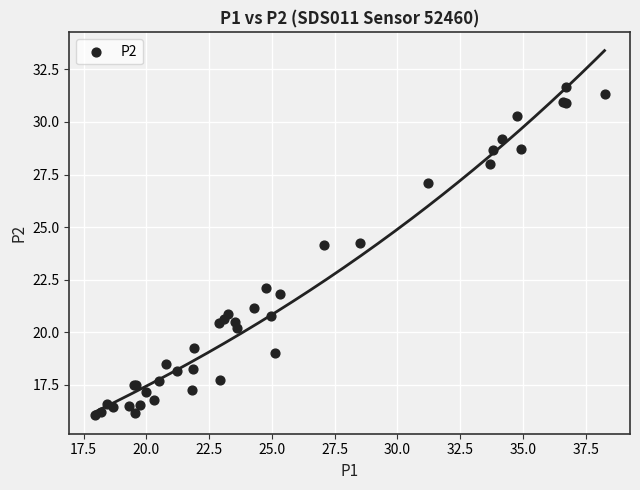

What Y value in the scatter plot is closest to 23?

22.1